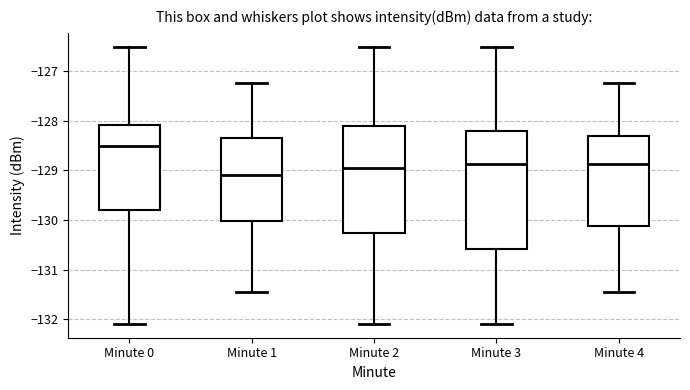

Reading left to right, read every box against the y-axis: the position of its median line, the range the box covers, and the ends of its whiskers. The values are not printed on the chart, so give them approximately, as read against the axis.

Minute 0: median -128.5, box -129.8 to -128.1, whiskers -132.1 to -126.5
Minute 1: median -129.1, box -130.0 to -128.3, whiskers -131.5 to -127.2
Minute 2: median -128.9, box -130.3 to -128.1, whiskers -132.1 to -126.5
Minute 3: median -128.9, box -130.6 to -128.2, whiskers -132.1 to -126.5
Minute 4: median -128.9, box -130.1 to -128.3, whiskers -131.5 to -127.2